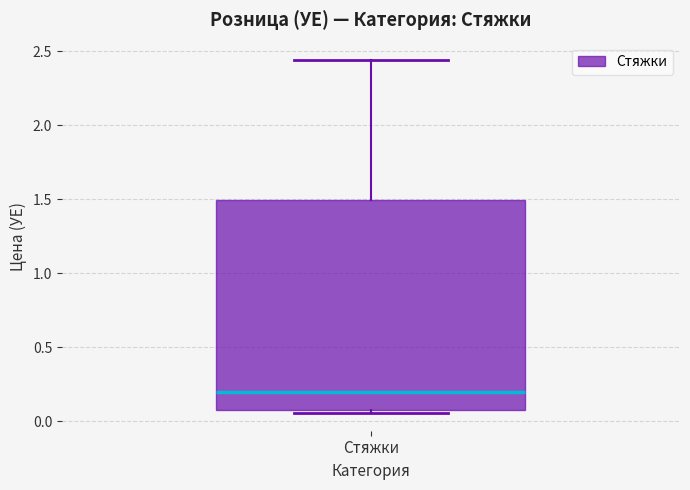

Read this box plot against the y-axis: the position of the median line, the range covered by the box, and the ends of both whiskers. The values are not printed on the chart, so give them approximately, as read against the axis.

median 0.20, box 0.10 to 1.50, whiskers 0.05 to 2.45